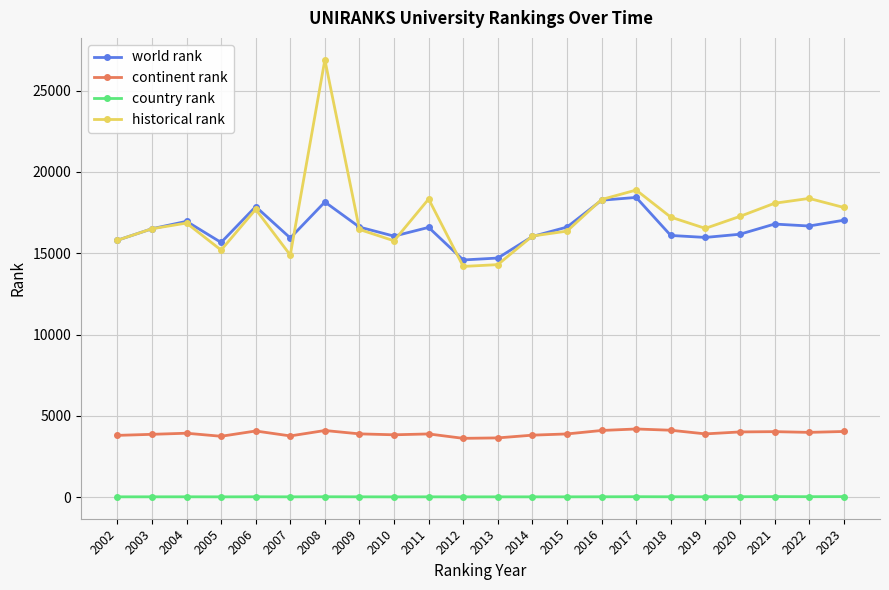

At how many categories does at least one series exceed 14902?

20